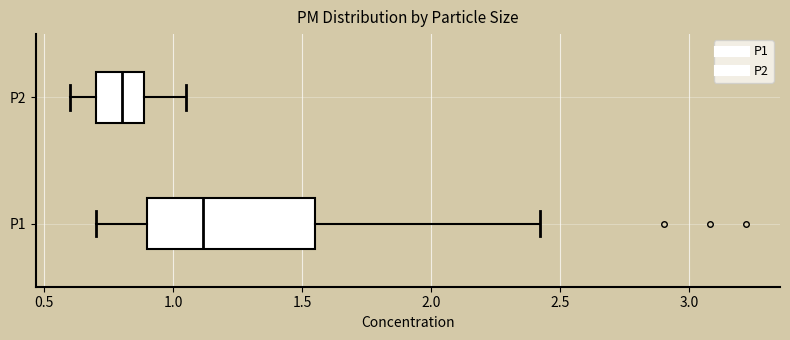

Where is the left edge of the box for P1 on the x-axis? The values are not printed on the chart, so give them approximately, as read against the axis.

0.90